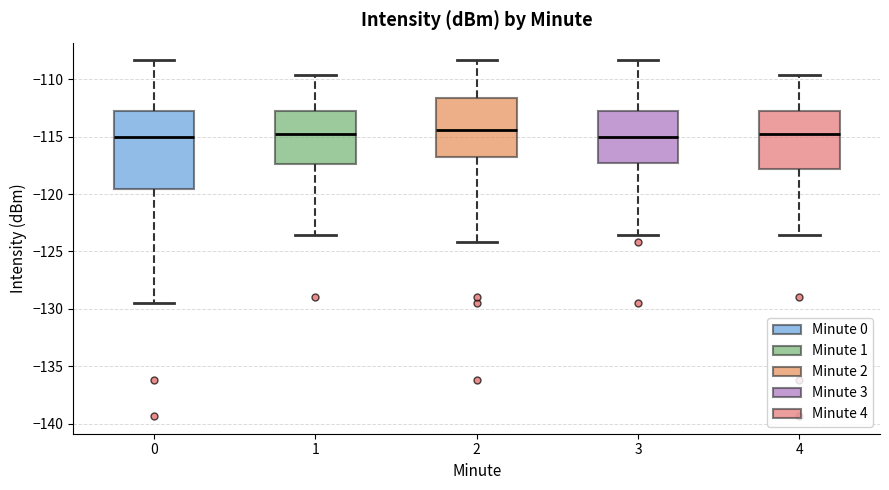

Where does the upper whisker of the box at x = 1 end on the y-axis? The values are not printed on the chart, so give them approximately, as read against the axis.

-109.5